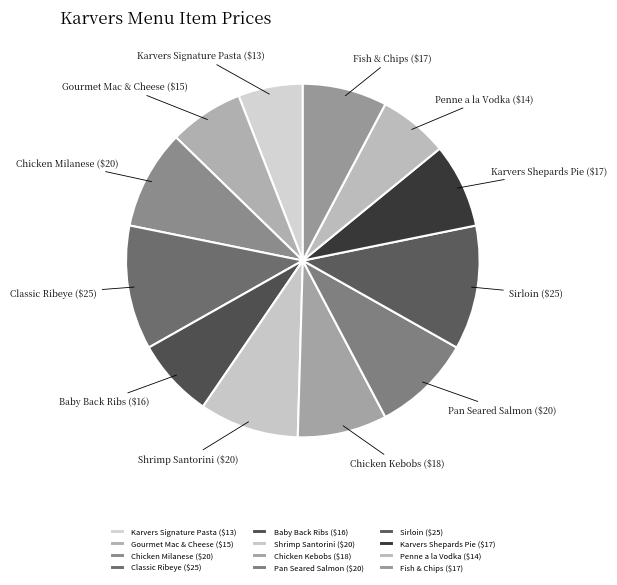

True or false: Gourmet Mac & Cheese ($15) accounts for 1% of the total.

False